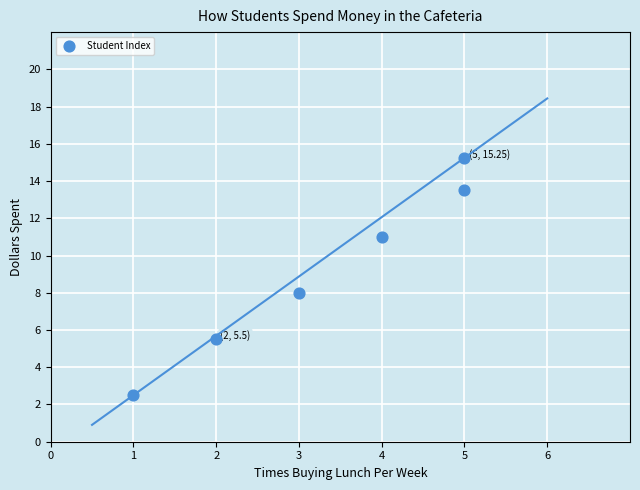

What is the average X value?

3.3